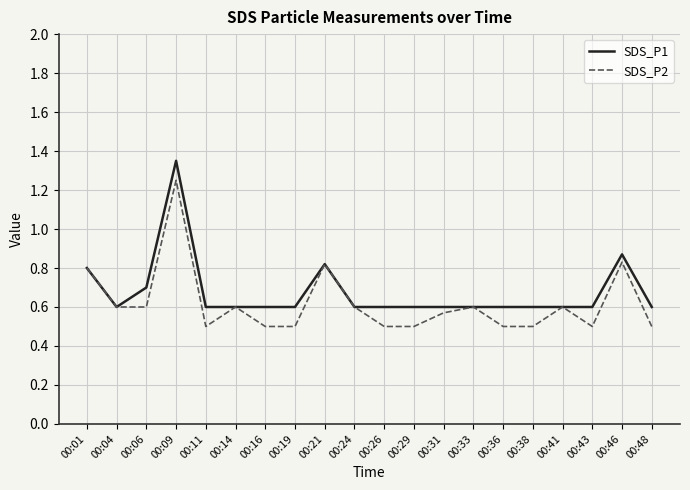

Which label corresponds to the largest value in the chart?

00:09